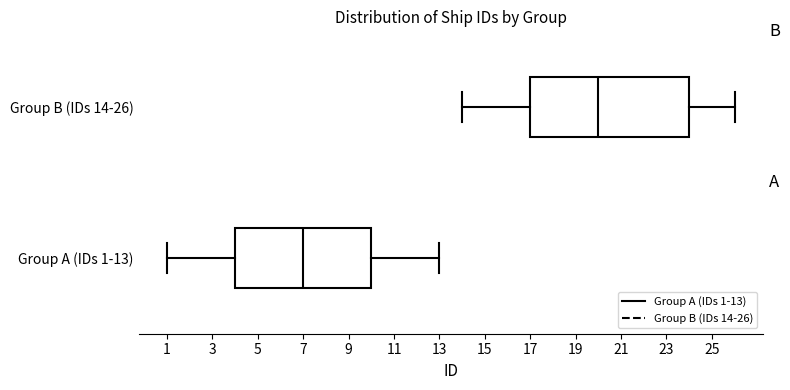

Where is the right edge of the box for Group A (IDs 1-13) on the x-axis? The values are not printed on the chart, so give them approximately, as read against the axis.

10